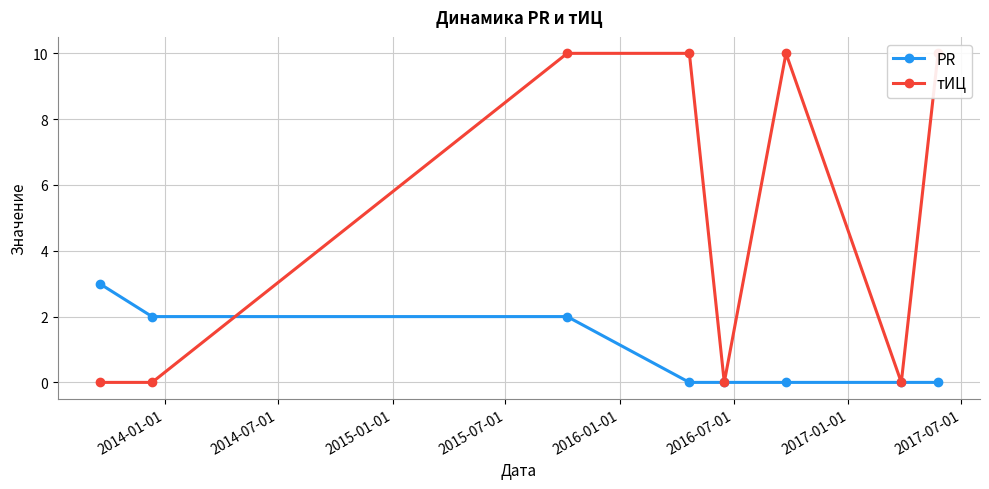

How many categories are shown in the chart?

8